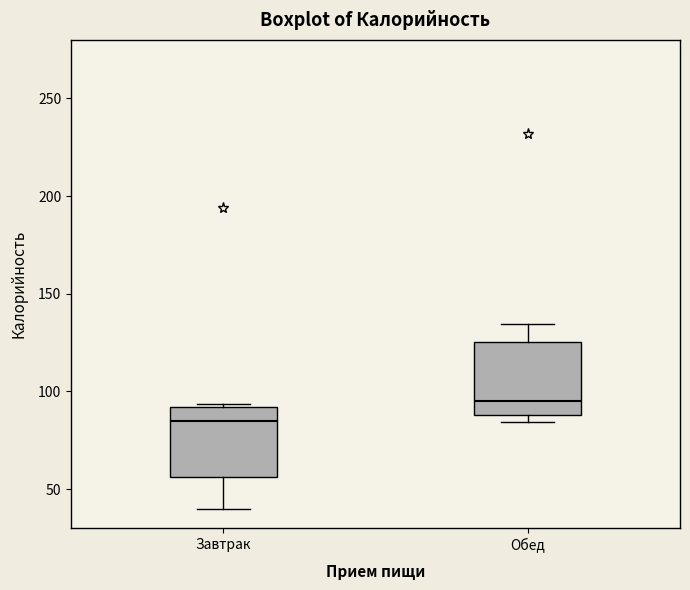

Reading left to right, transcribe this box plot: for each box, give where its median line is, the range the box spans, and where its two whiskers end, as read against the y-axis. The values are not printed on the chart, so give them approximately, as read against the axis.

Завтрак: median 85, box 55 to 90, whiskers 40 to 95
Обед: median 95, box 90 to 125, whiskers 85 to 135